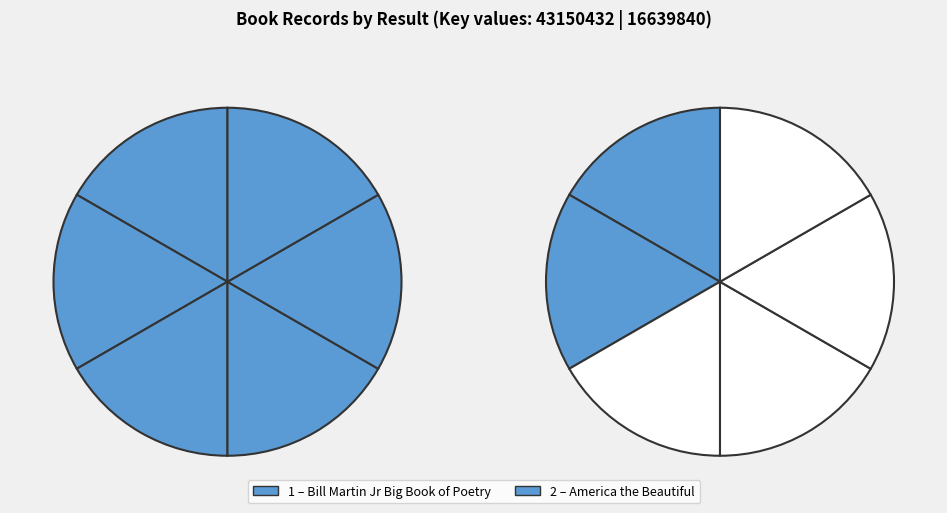

What percentage do 2 and 1 together represent?

100.0%